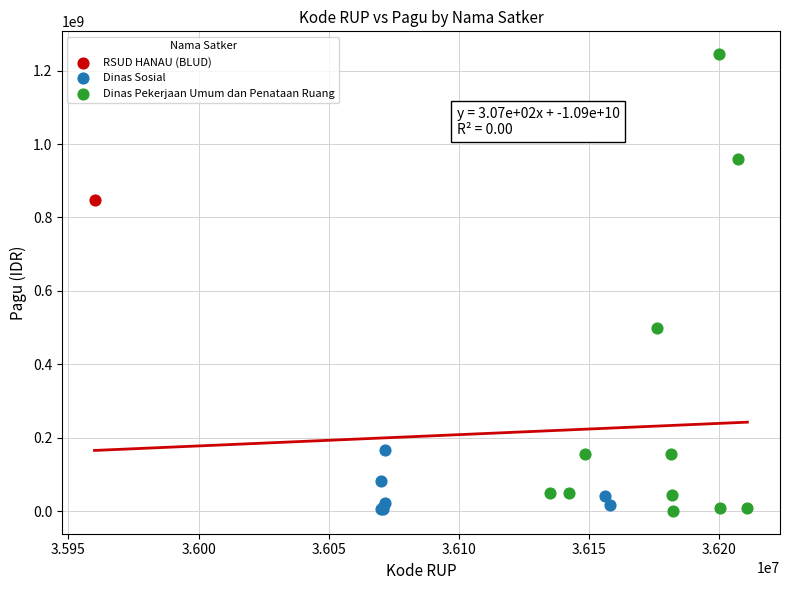

Which series reaches the maximum Y coordinate?

Dinas Pekerjaan Umum dan Penataan Ruang